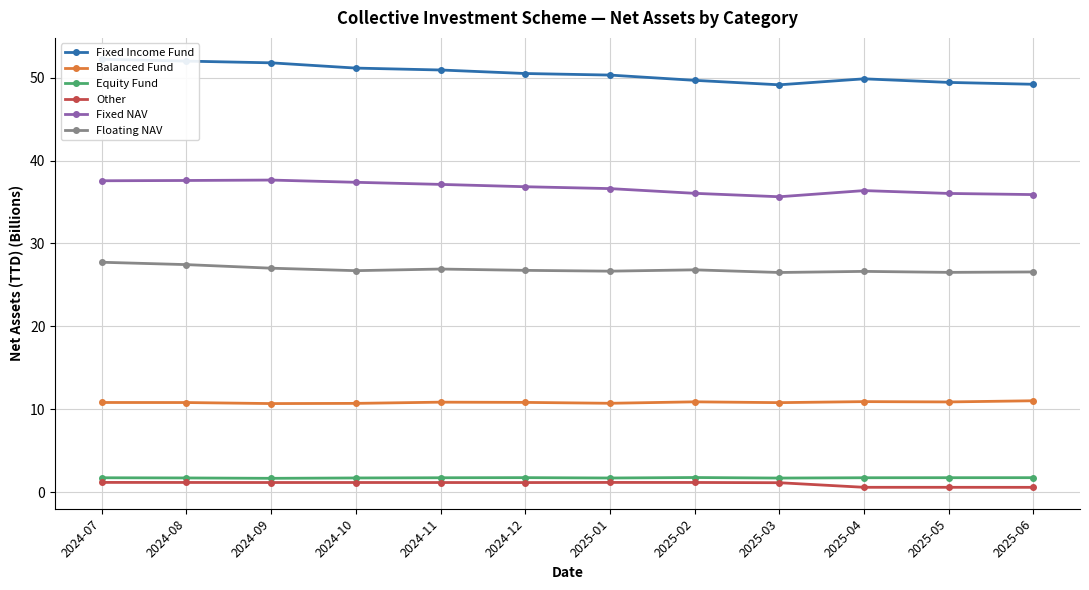

What is the total value across all series at 2024-08?

130.7